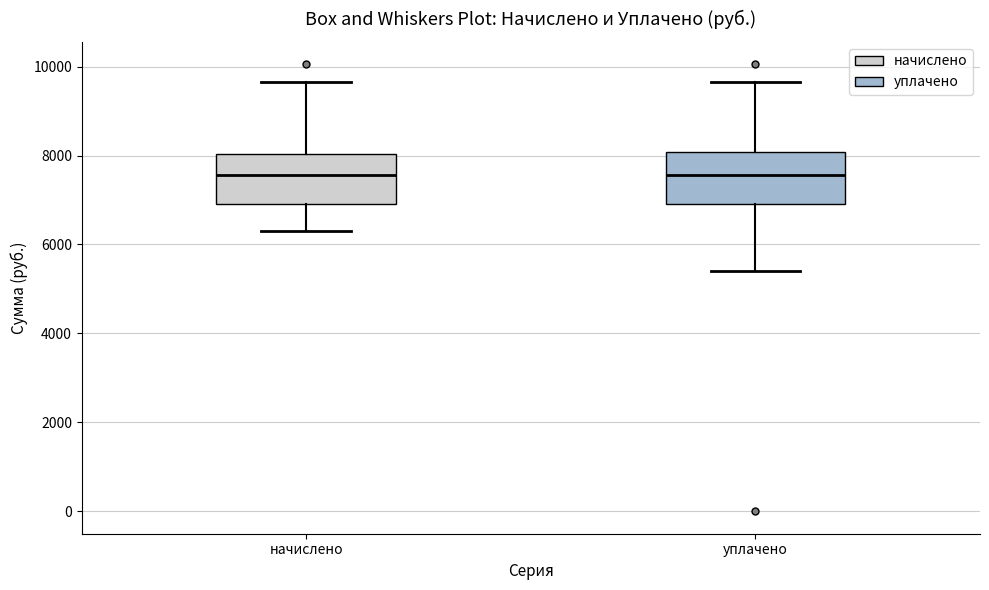

Reading left to right, read every box against the y-axis: the position of its median line, the range the box covers, and the ends of its whiskers. The values are not printed on the chart, so give them approximately, as read against the axis.

начислено: median 7600, box 7000 to 8000, whiskers 6200 to 9600
уплачено: median 7600, box 7000 to 8000, whiskers 5400 to 9600